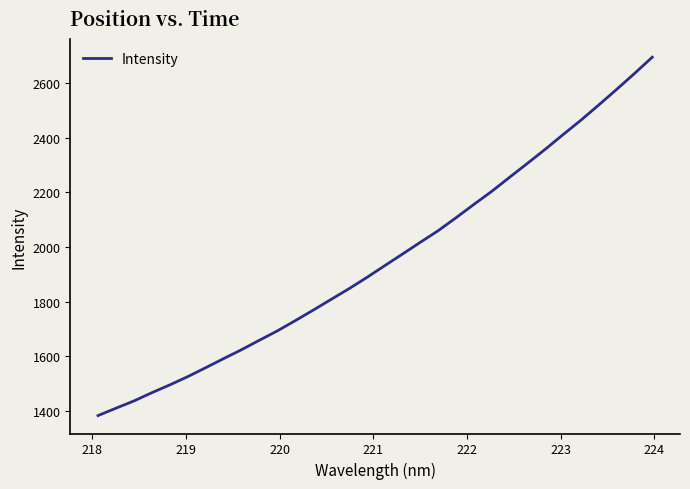

Reading left to right, transcribe all the data shown in this chart.

1383.5	1410.4	1436.8	1466.9	1495.4	1525.5	1558.0	1591.2	1623.7	1658.4	1692.5	1729.7	1768.1	1807.3	1846.3	1887.5	1930.6	1973.3	2016.5	2059.0	2106.3	2155.1	2202.9	2254.3	2305.4	2357.1	2410.8	2463.5	2519.3	2576.2	2634.4	2694.2